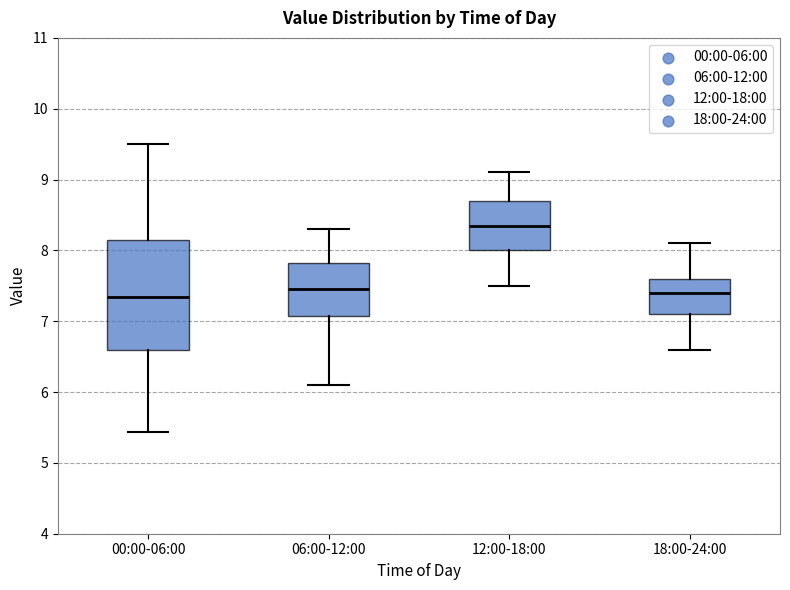

Reading left to right, transcribe this box plot: for each box, give where its median line is, the range the box spans, and where its two whiskers end, as read against the y-axis. The values are not printed on the chart, so give them approximately, as read against the axis.

00:00-06:00: median 7.3, box 6.6 to 8.1, whiskers 5.4 to 9.5
06:00-12:00: median 7.5, box 7.1 to 7.8, whiskers 6.1 to 8.3
12:00-18:00: median 8.4, box 8.0 to 8.7, whiskers 7.5 to 9.1
18:00-24:00: median 7.4, box 7.1 to 7.6, whiskers 6.6 to 8.1